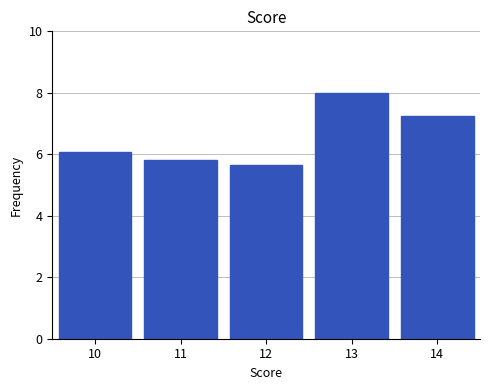

Reading left to right, list all the values displayed in this chart.

10=6.1	11=5.8	12=5.6	13=8.0	14=7.2